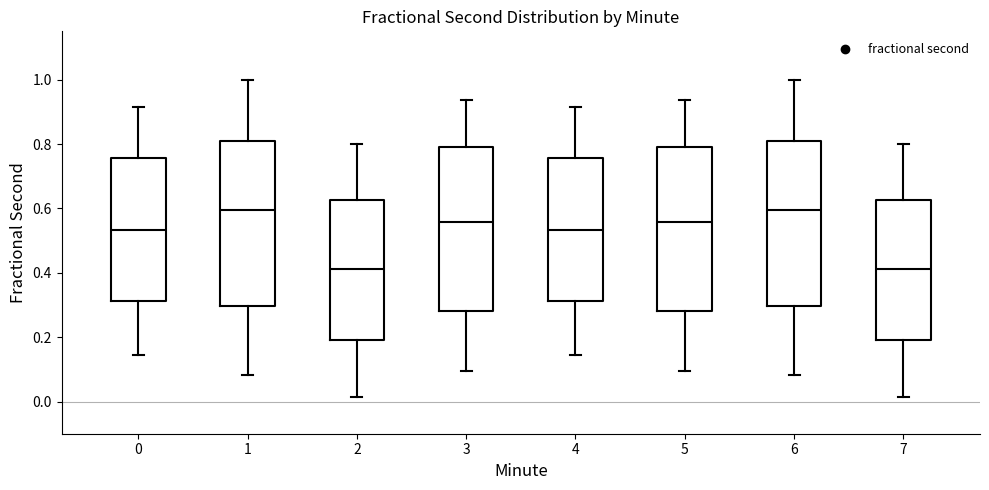

Reading left to right, transcribe this box plot: for each box, give where its median line is, the range the box spans, and where its two whiskers end, as read against the y-axis. The values are not printed on the chart, so give them approximately, as read against the axis.

0: median 0.54, box 0.32 to 0.76, whiskers 0.14 to 0.92
1: median 0.60, box 0.30 to 0.80, whiskers 0.08 to 1.00
2: median 0.42, box 0.20 to 0.62, whiskers 0.02 to 0.80
3: median 0.56, box 0.28 to 0.78, whiskers 0.10 to 0.94
4: median 0.54, box 0.32 to 0.76, whiskers 0.14 to 0.92
5: median 0.56, box 0.28 to 0.78, whiskers 0.10 to 0.94
6: median 0.60, box 0.30 to 0.80, whiskers 0.08 to 1.00
7: median 0.42, box 0.20 to 0.62, whiskers 0.02 to 0.80